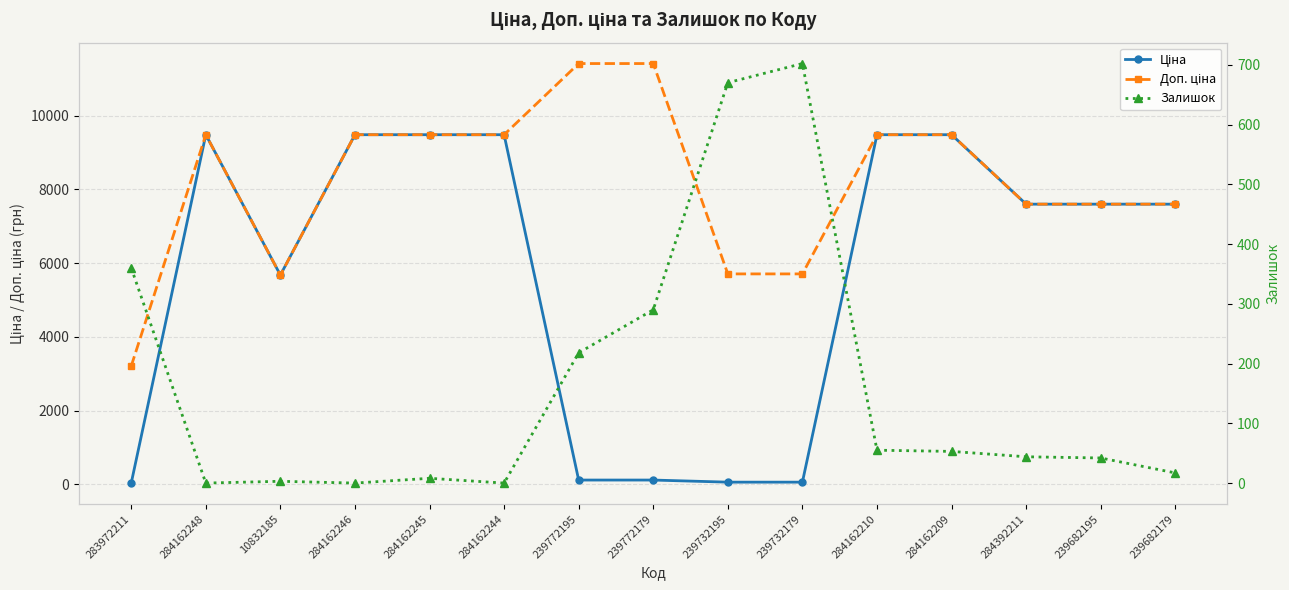

True or false: Доп. ціна and Ціна intersect in this chart.

False